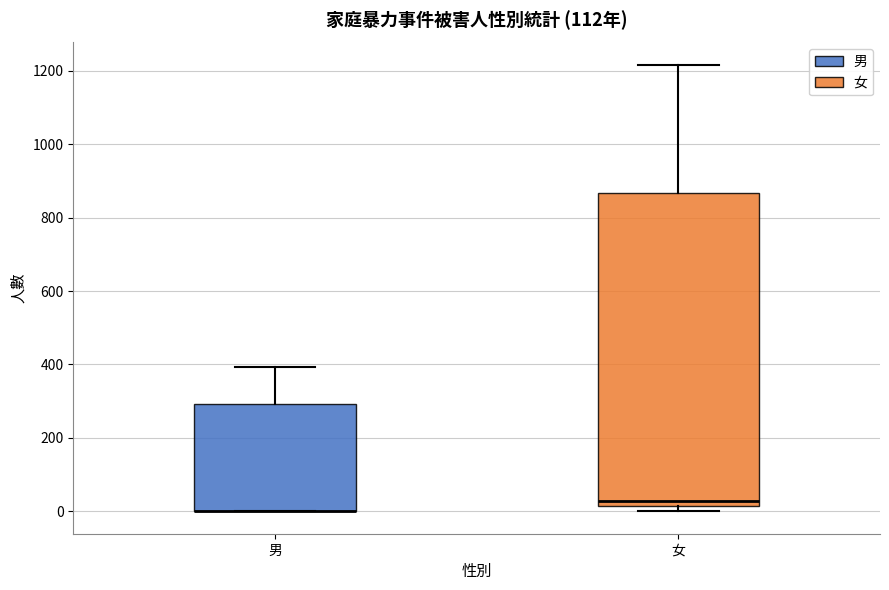

Comparing the boxes themselves (not the whiskers), which one is the tallest?

女